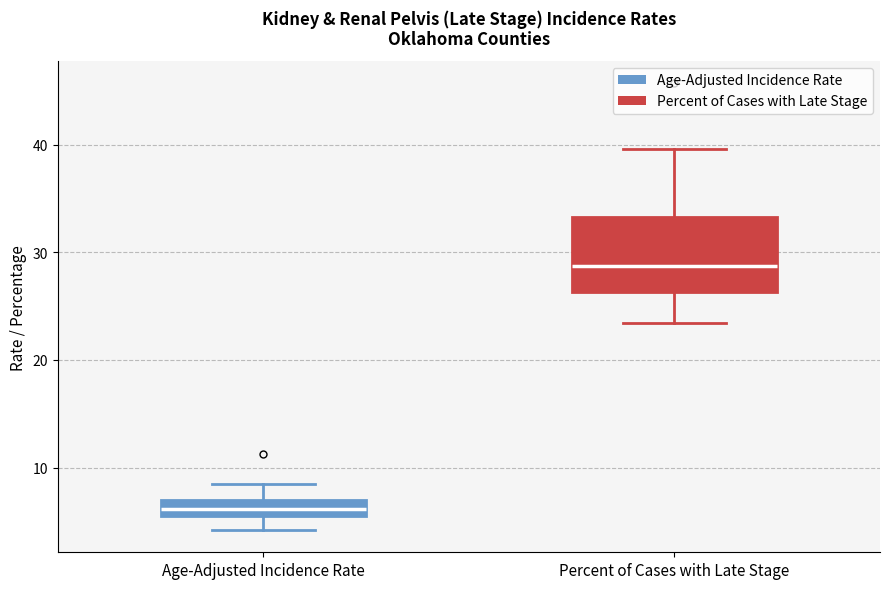

Where is the lower edge of the box for Age-Adjusted Incidence Rate on the y-axis? The values are not printed on the chart, so give them approximately, as read against the axis.

6